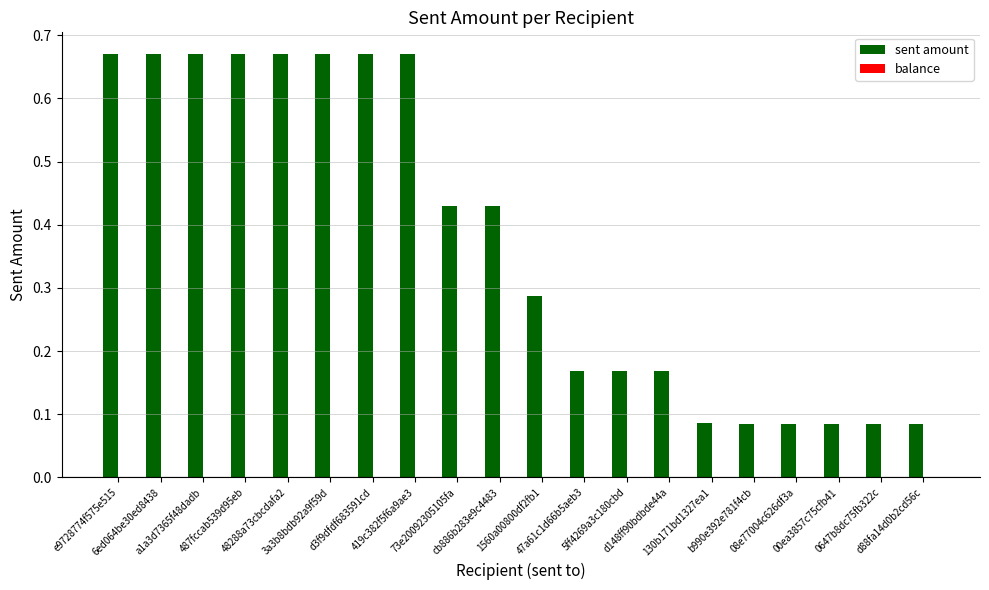

What is the sum of all values?

7.5